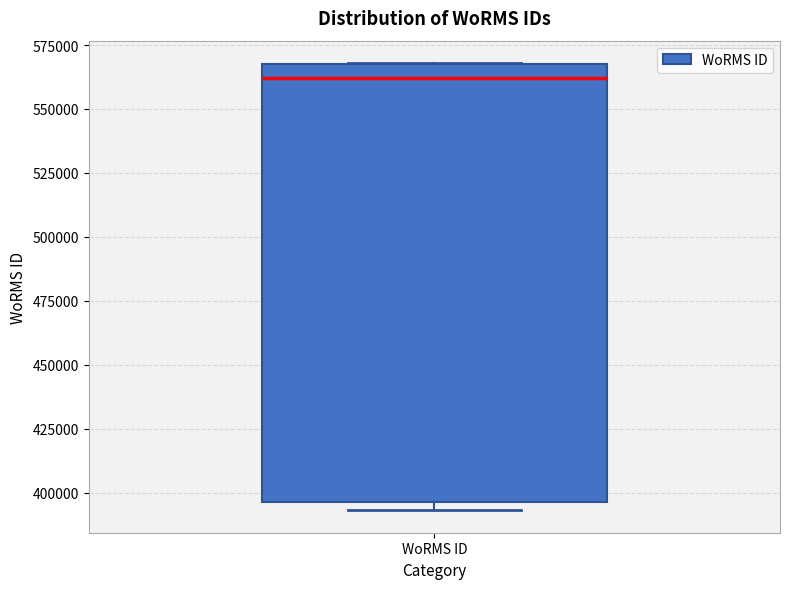

Transcribe this box plot: give where the median line is, the range the box spans, and where the two whiskers end, as read against the y-axis. The values are not printed on the chart, so give them approximately, as read against the axis.

median 560000, box 395000 to 570000, whiskers 395000 (just below the box's lower edge) to 570000